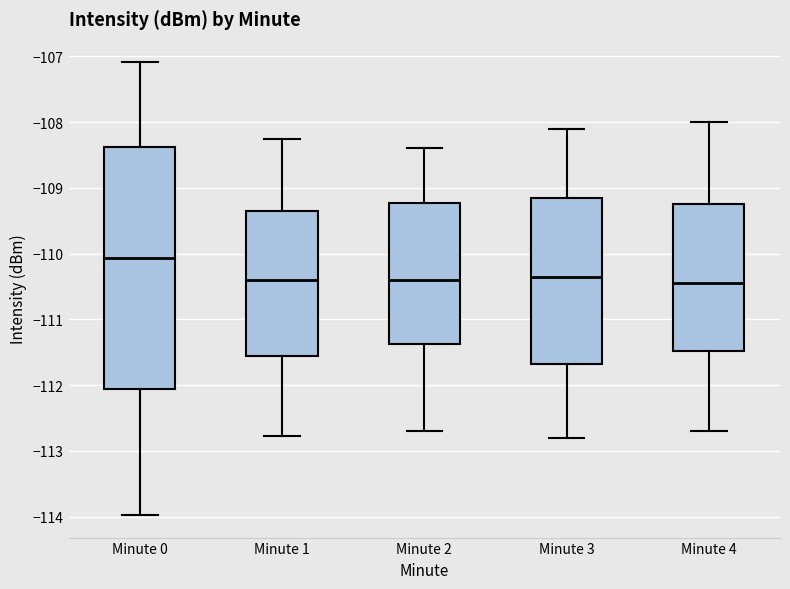

Which box is the tallest, from its lower edge to its upper edge?

Minute 0